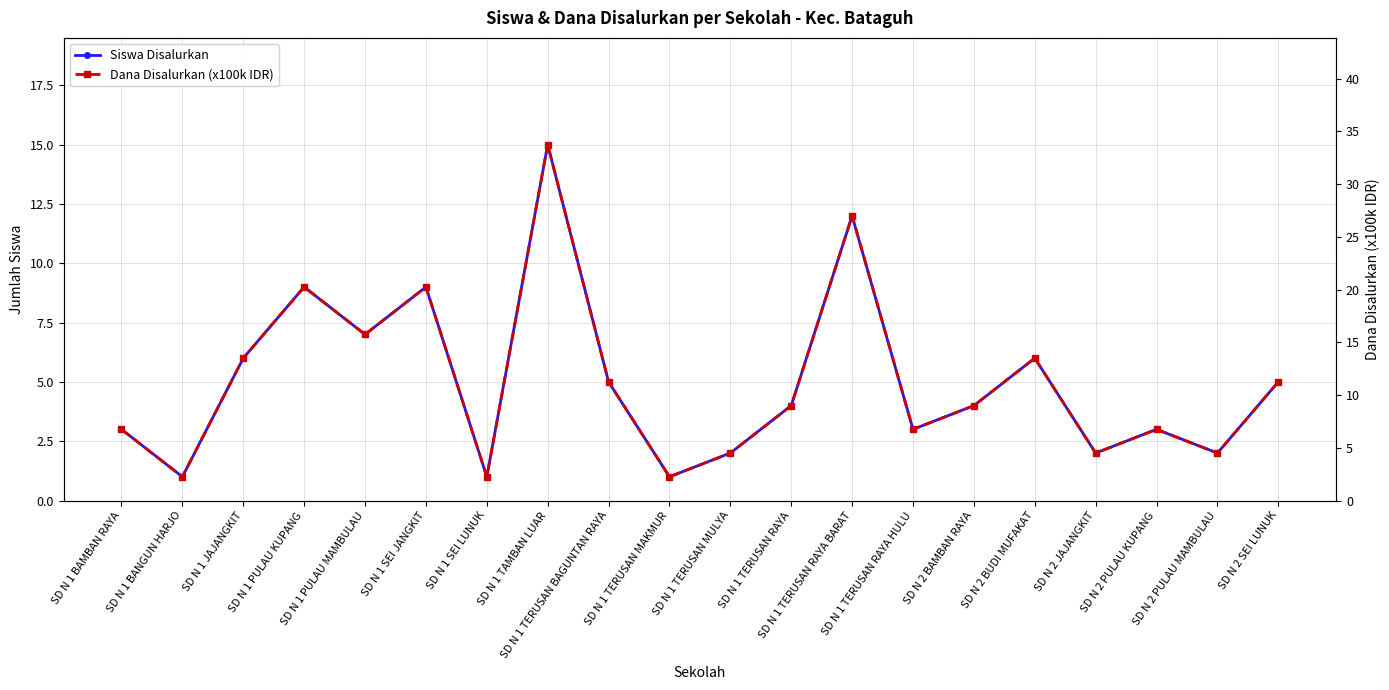

How many interior local peaks does the Dana Disalurkan (x100k IDR) series have?

6